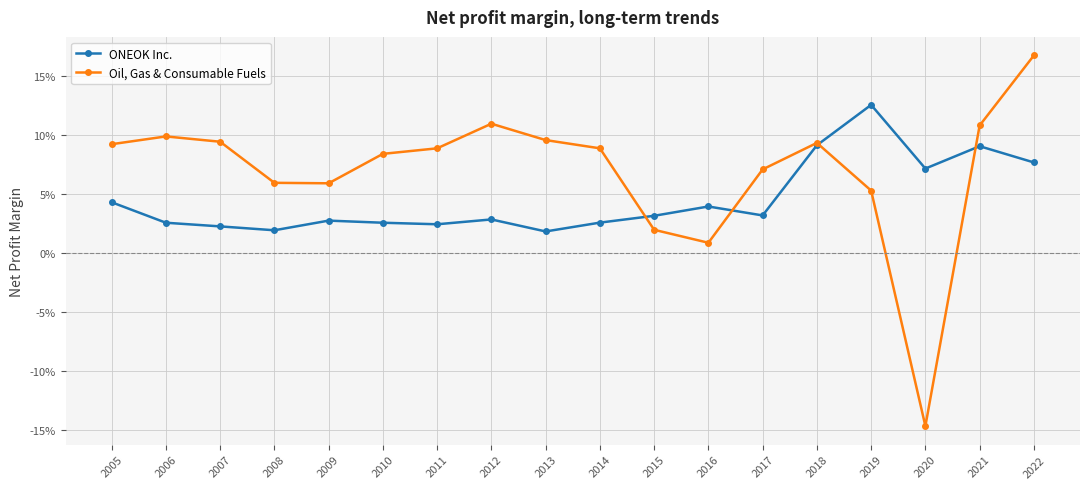

Does the chart have visible grid lines?

Yes